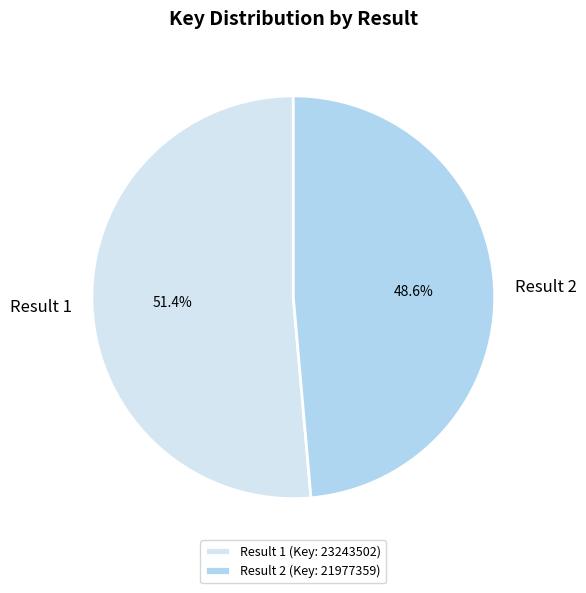

Does Result 1 represent more than half of the total?

Yes